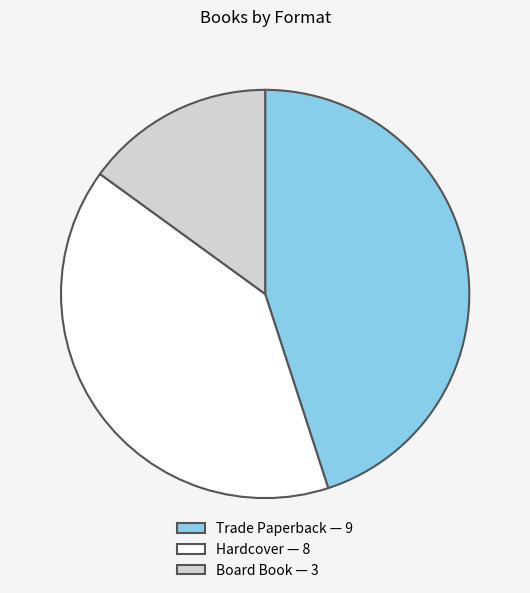

The Trade Paperback slice represents 40% of the pie. True or false?

False